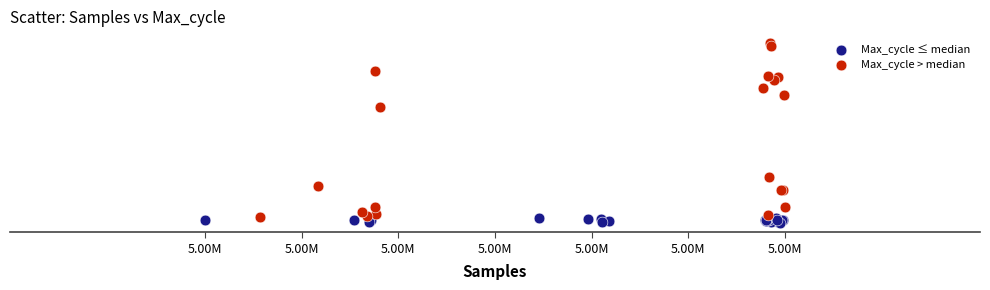

Which series reaches the maximum Y coordinate?

Max_cycle > median